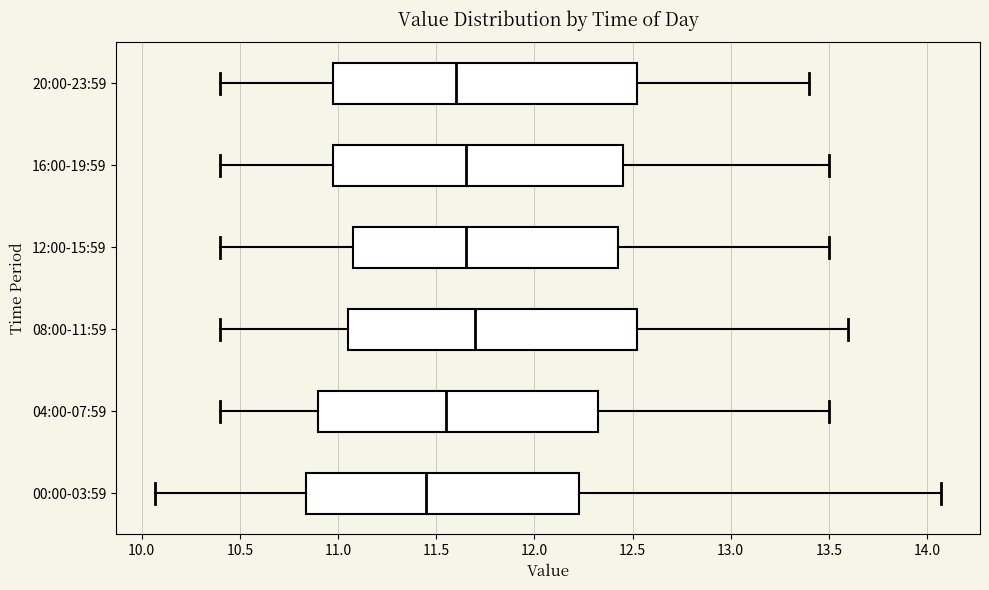

Comparing the boxes themselves (not the whiskers), which one is the widest?

20:00-23:59